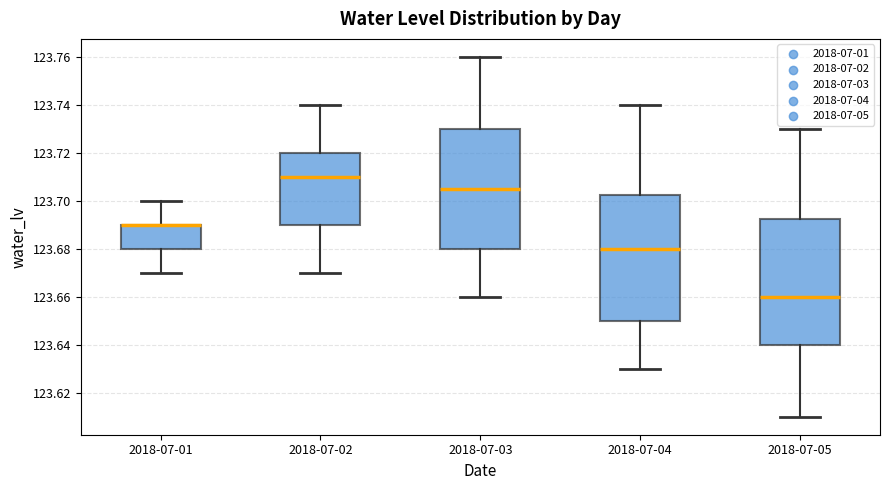

Where does the lower whisker of the box for 2018-07-05 end on the y-axis? The values are not printed on the chart, so give them approximately, as read against the axis.

123.610